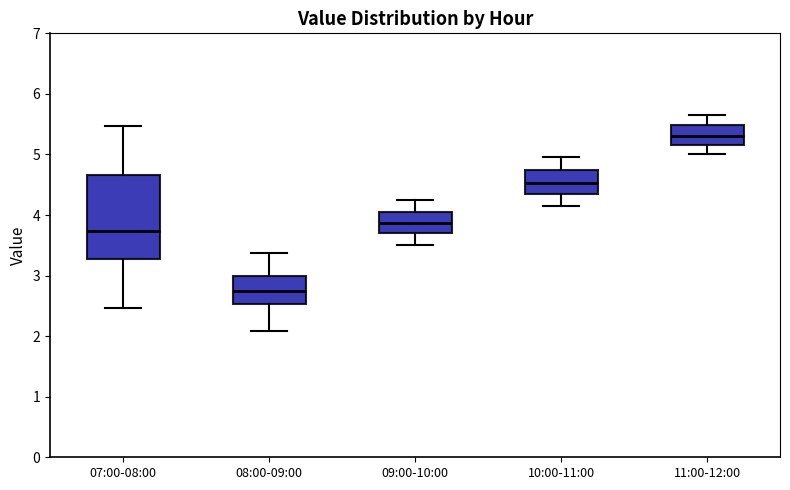

Which box has the highest median line?

11:00-12:00